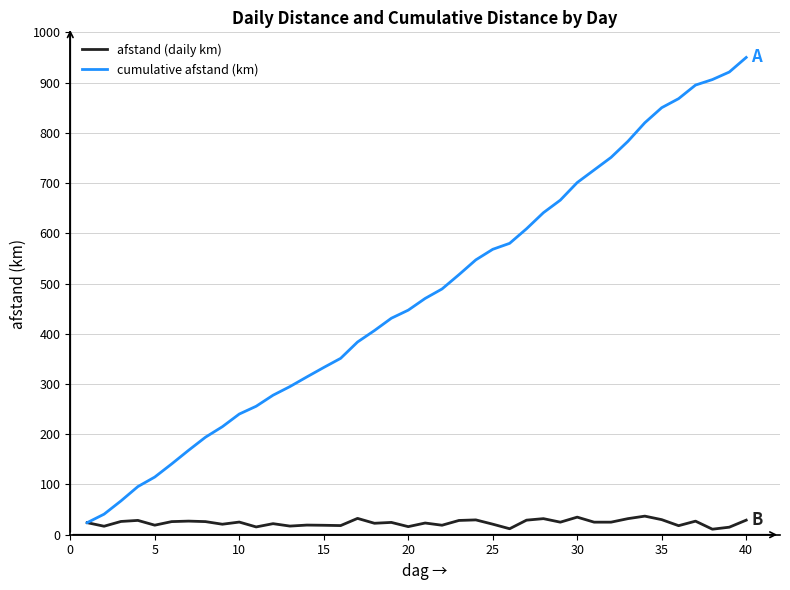

List the series in order of their peak value, lowest first.

afstand (daily km), cumulative afstand (km)